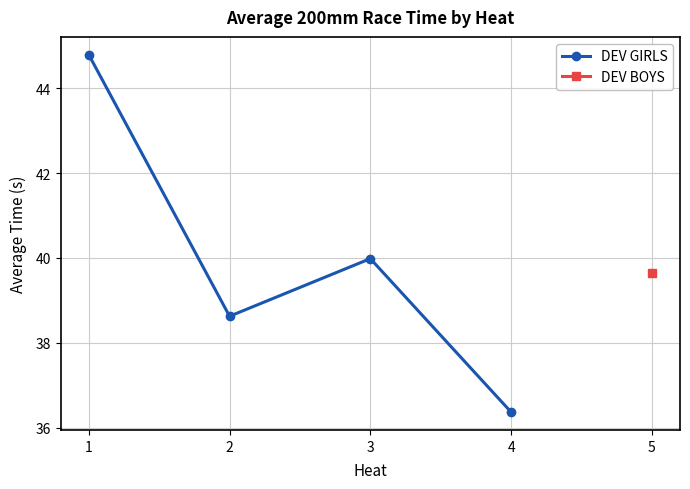

Reading right to left, extract all data points from this chart.

4=36.4	3=40.0	2=38.6	1=44.8